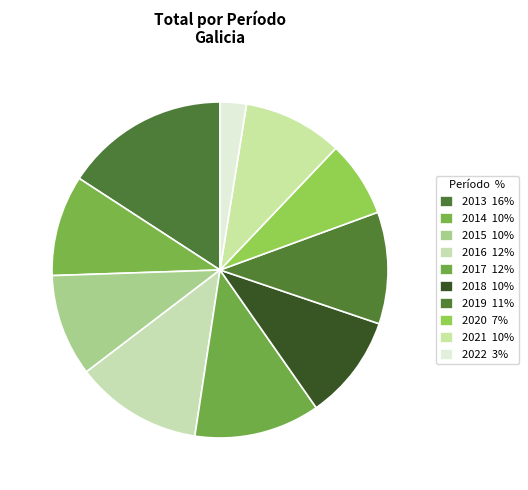

How many segments does this pie chart have?

10